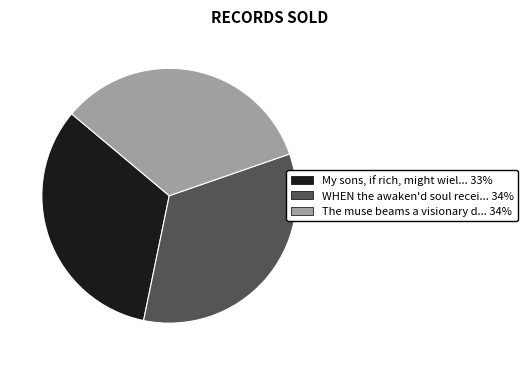

Is there a majority slice in this chart?

No